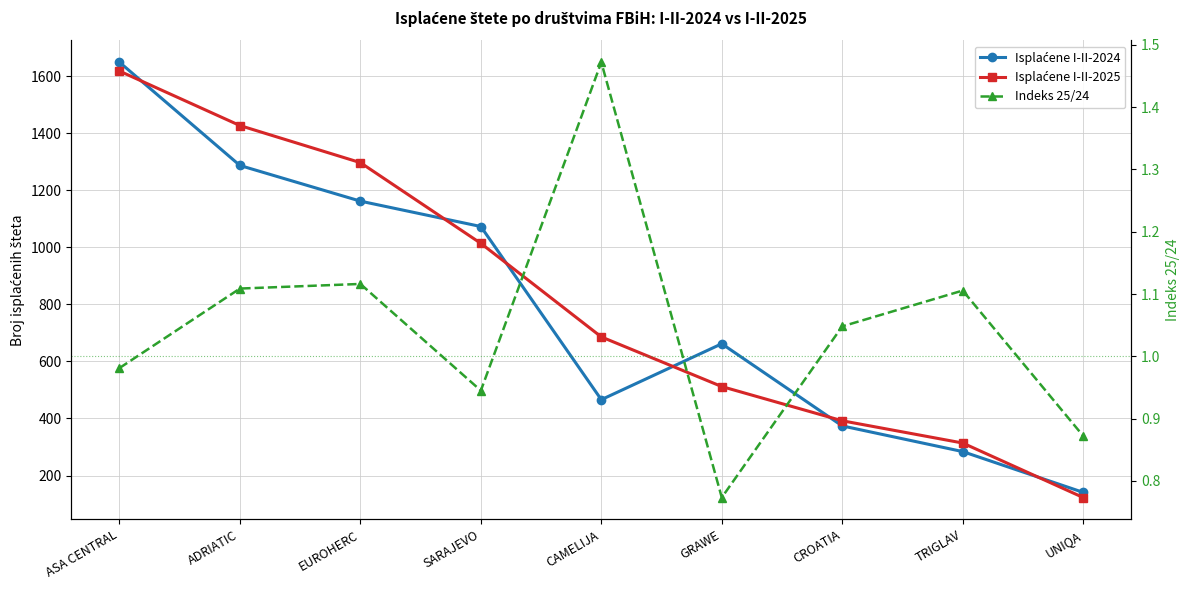

Reading right to left, what are all the values shown in this chart?

Isplaćene I-II-2024: 141.0	284.0	374.0	662.0	466.0	1073.0	1162.0	1287.0	1649.0
Isplaćene I-II-2025: 123.0	314.0	392.0	512.0	686.0	1014.0	1297.0	1427.0	1618.0
Indeks 25/24: 0.9	1.1	1.0	0.8	1.5	0.9	1.1	1.1	1.0